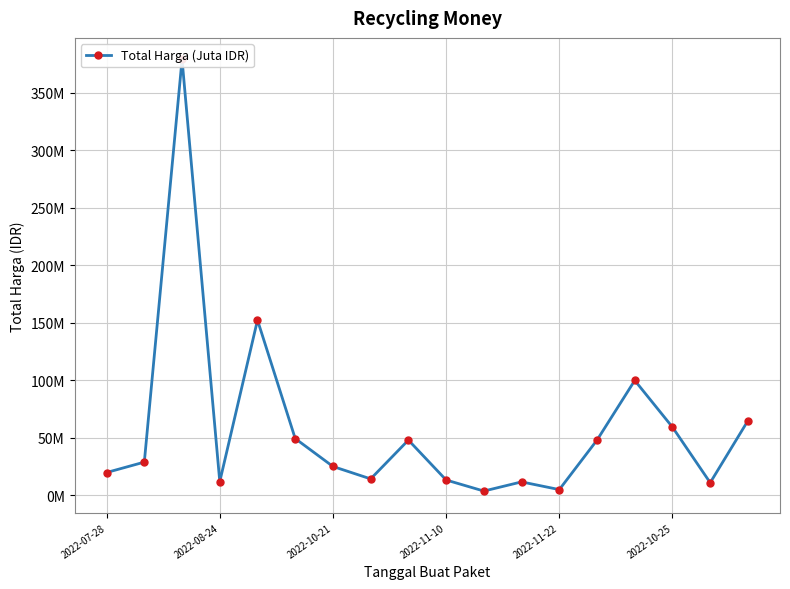

The value at 17 is 65000000. True or false?

True